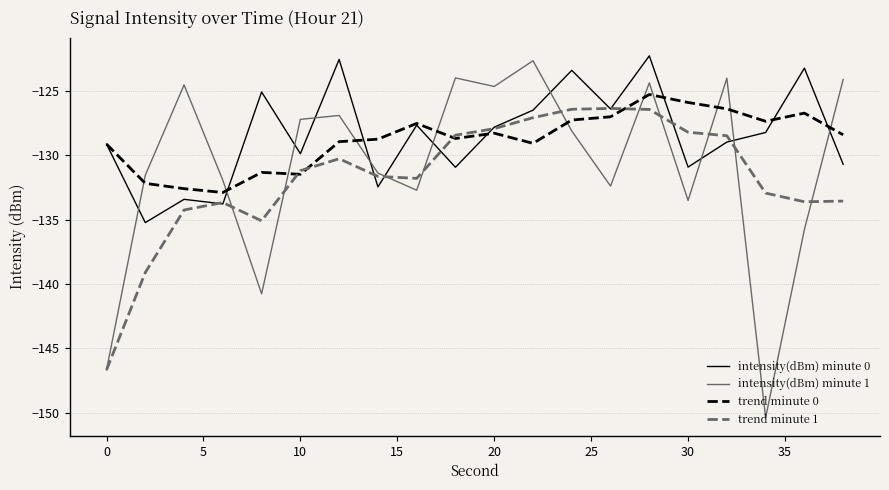

What is the maximum value for intensity(dBm) minute 0?

-122.3